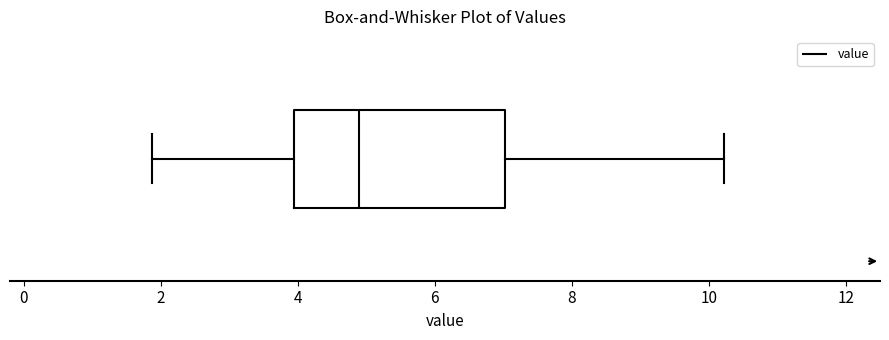

Read this box plot against the x-axis: the position of the median line, the range covered by the box, and the ends of both whiskers. The values are not printed on the chart, so give them approximately, as read against the axis.

median 5.0, box 4.0 to 7.0, whiskers 1.8 to 10.2